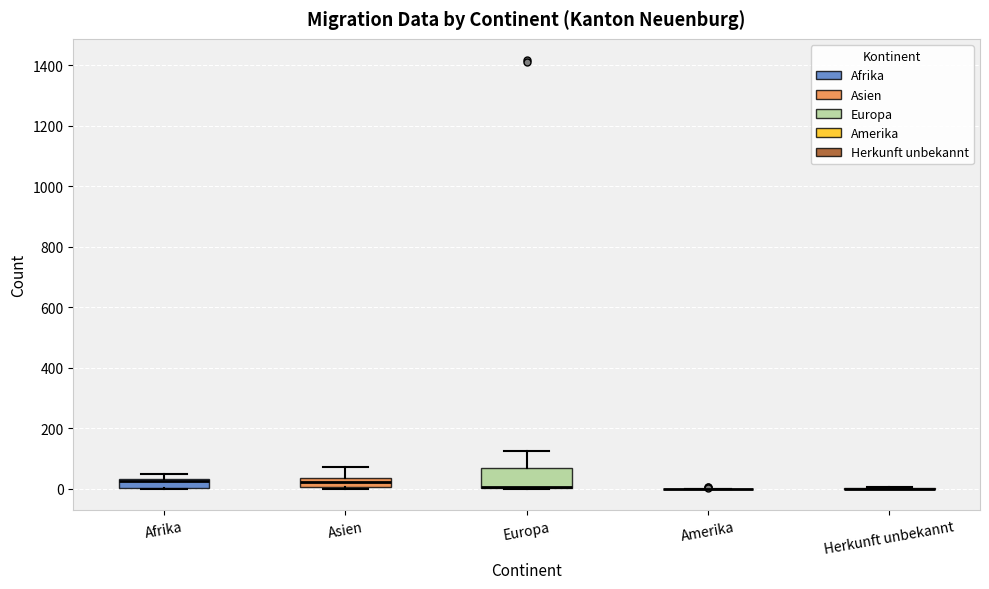

Which box is the tallest, from its lower edge to its upper edge?

Europa